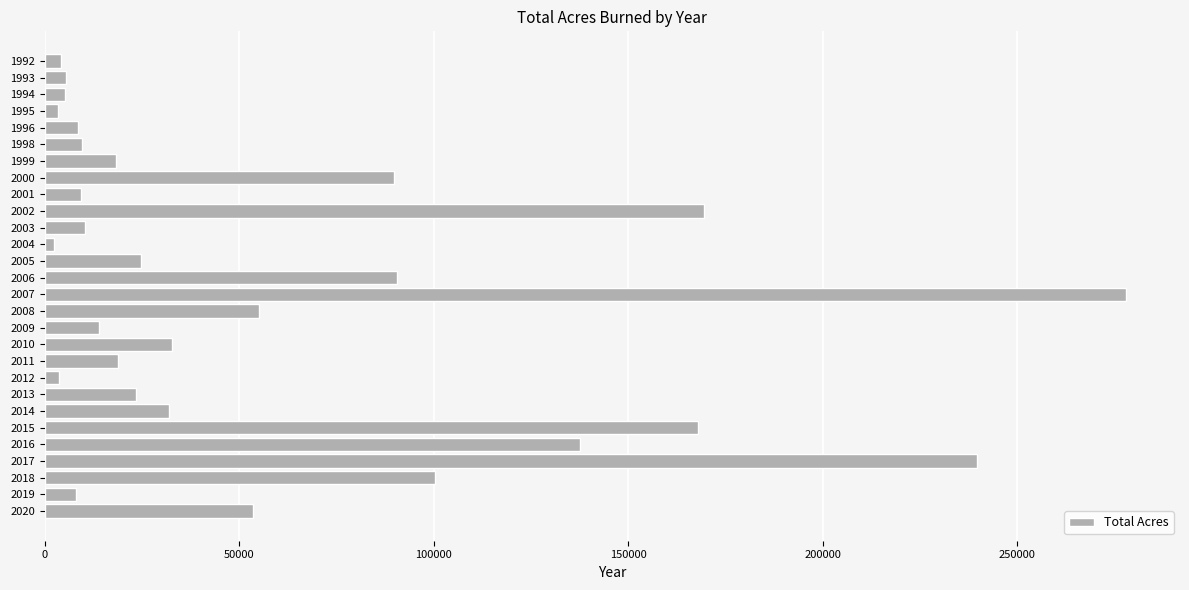

What is the difference between the second highest and second lowest values?

236161